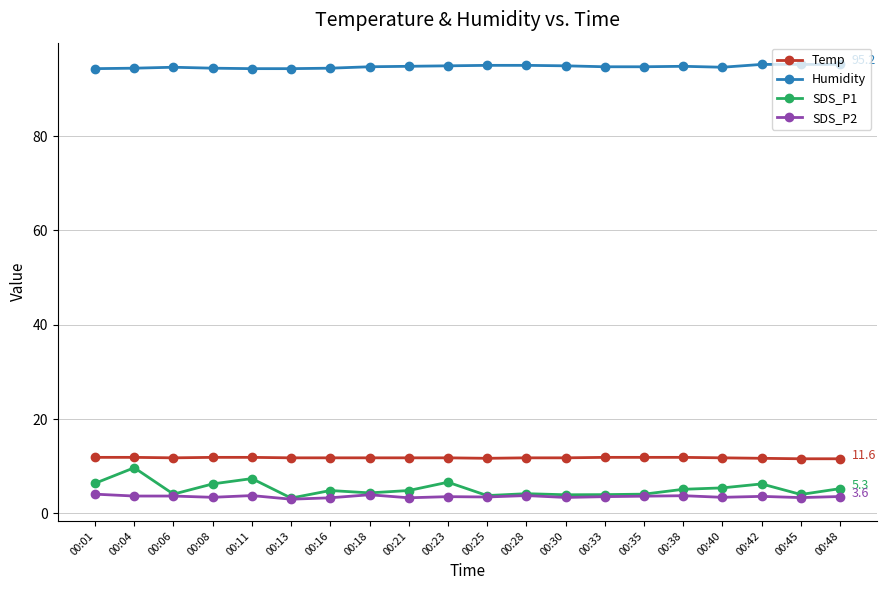

True or false: Humidity has a value of 95.0 at 00:28.

True